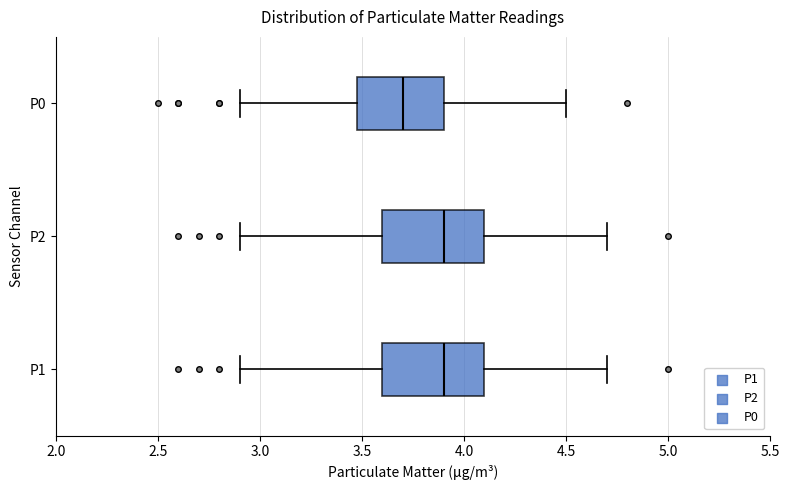

Reading bottom to top, transcribe this box plot: for each box, give where its median line is, the range the box spans, and where its two whiskers end, as read against the x-axis. The values are not printed on the chart, so give them approximately, as read against the axis.

P1: median 3.9, box 3.6 to 4.1, whiskers 2.9 to 4.7
P2: median 3.9, box 3.6 to 4.1, whiskers 2.9 to 4.7
P0: median 3.7, box 3.5 to 3.9, whiskers 2.9 to 4.5